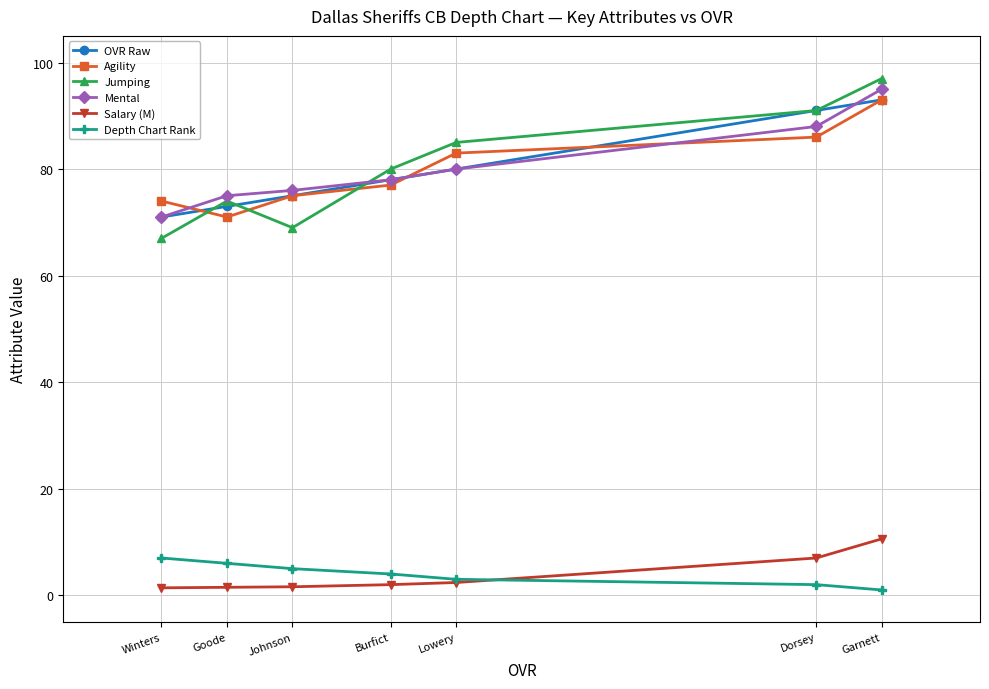

True or false: Agility has more than 2 points higher than both neighbors.

False